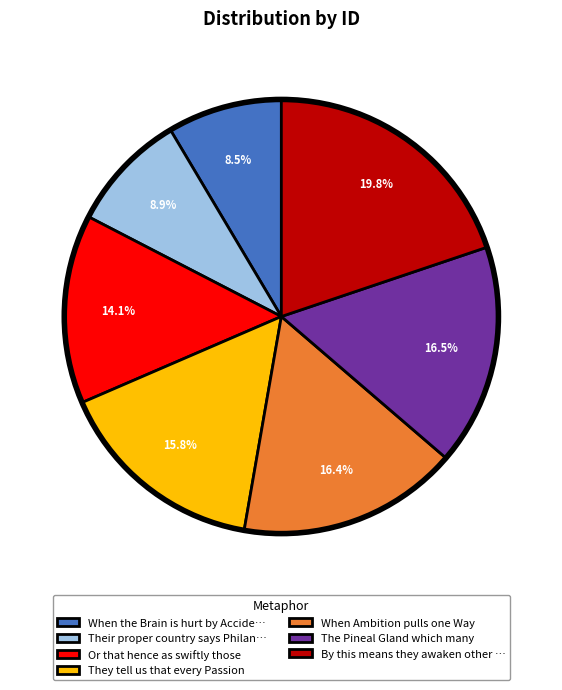

How much of the chart is everything except When Ambition pulls one Way?

83.6%